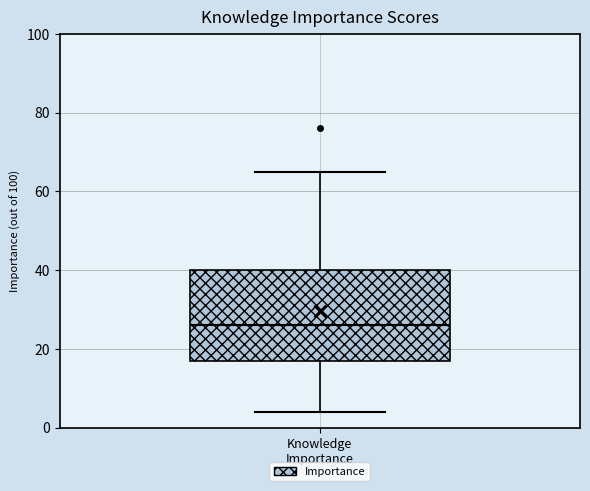

Read this box plot against the y-axis: the position of the median line, the range covered by the box, and the ends of both whiskers. The values are not printed on the chart, so give them approximately, as read against the axis.

median 26, box 18 to 40, whiskers 4 to 66